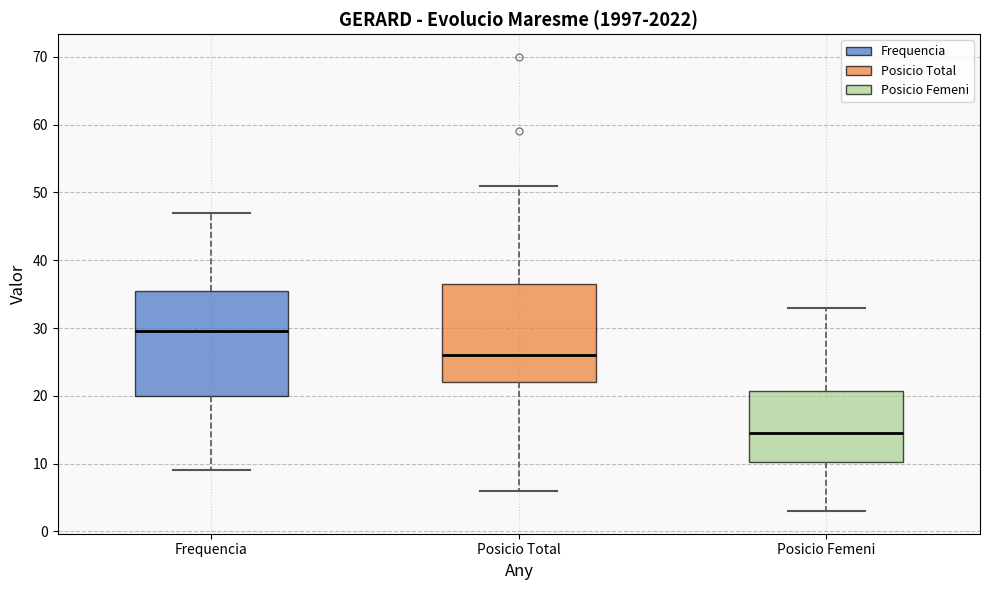

Reading left to right, transcribe this box plot: for each box, give where its median line is, the range the box spans, and where its two whiskers end, as read against the y-axis. The values are not printed on the chart, so give them approximately, as read against the axis.

Frequencia: median 30, box 20 to 36, whiskers 9 to 47
Posicio Total: median 26, box 22 to 37, whiskers 6 to 51
Posicio Femeni: median 15, box 10 to 21, whiskers 3 to 33